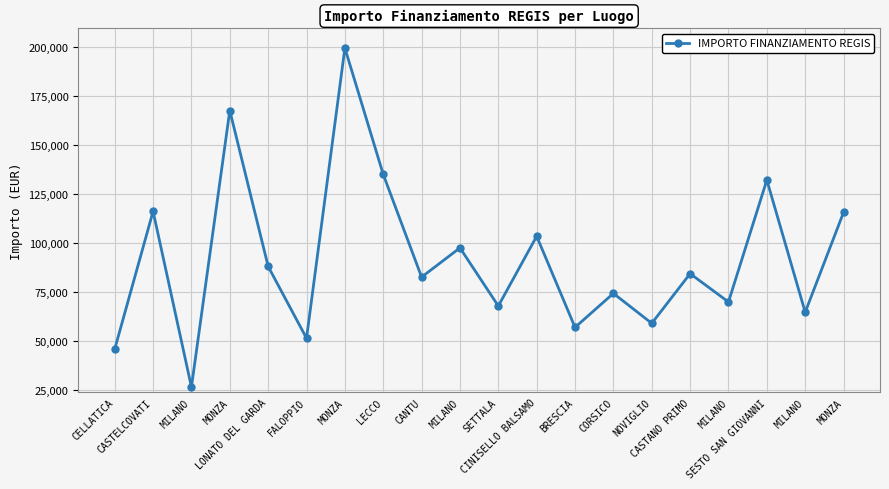

How many values exceed 84538?

10